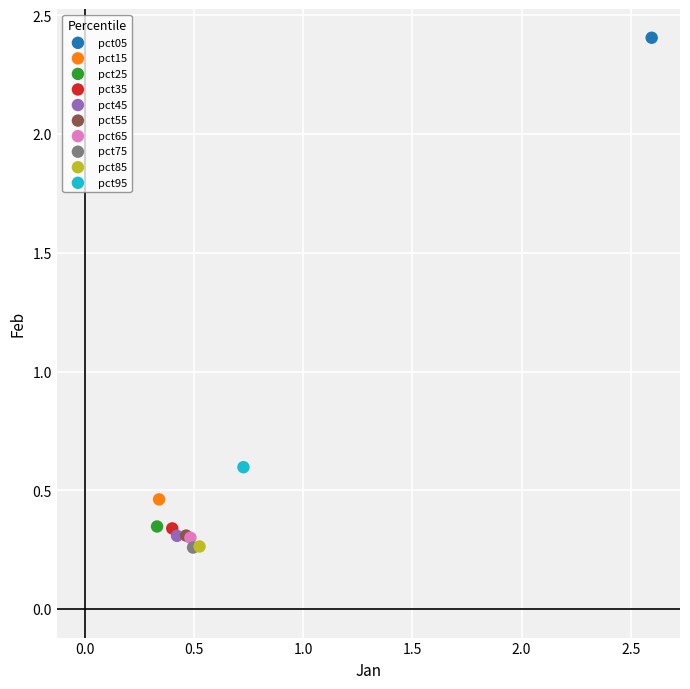

Which series contains the highest Y value?

pct05